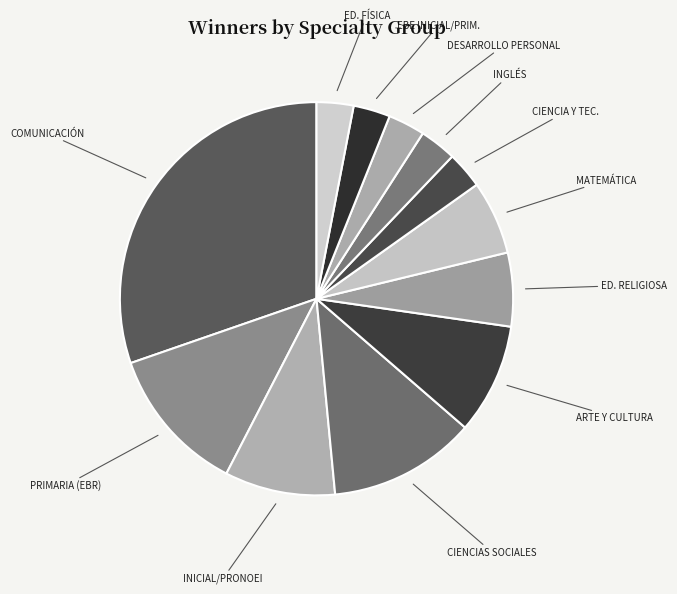

True or false: COMUNICACIÓN accounts for 43% of the total.

False